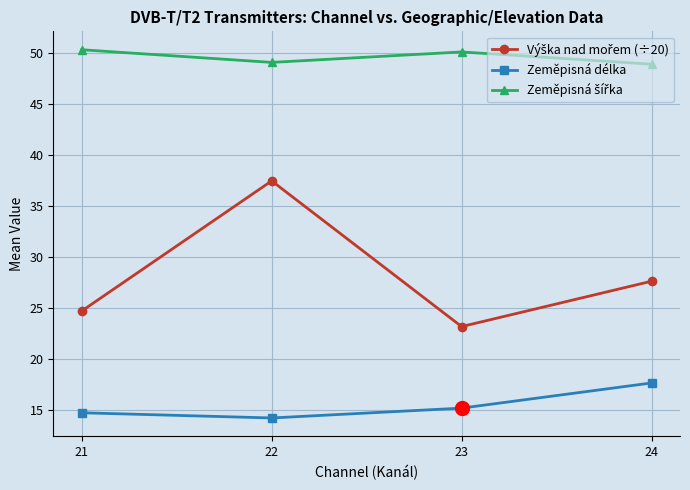

What is the lowest value of the Zeměpisná délka series?

14.3